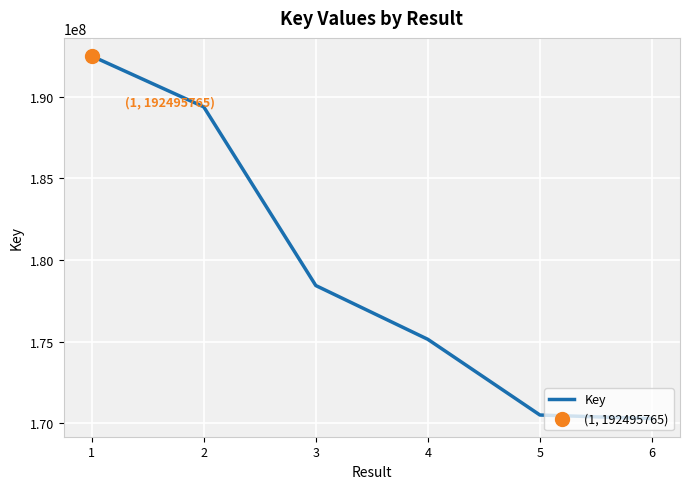

What is the ratio of the value at 3 to the value at 5?

1.0